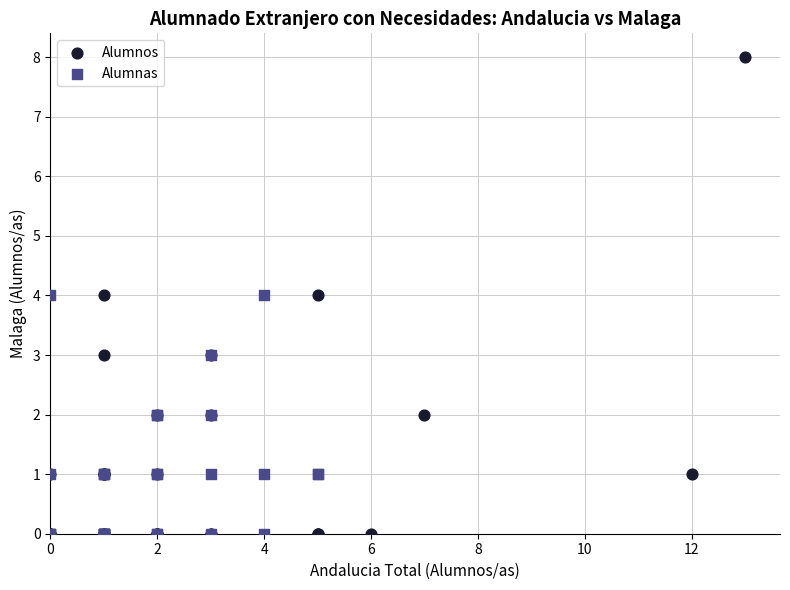

Which series has the widest spread of Y values?

Alumnos